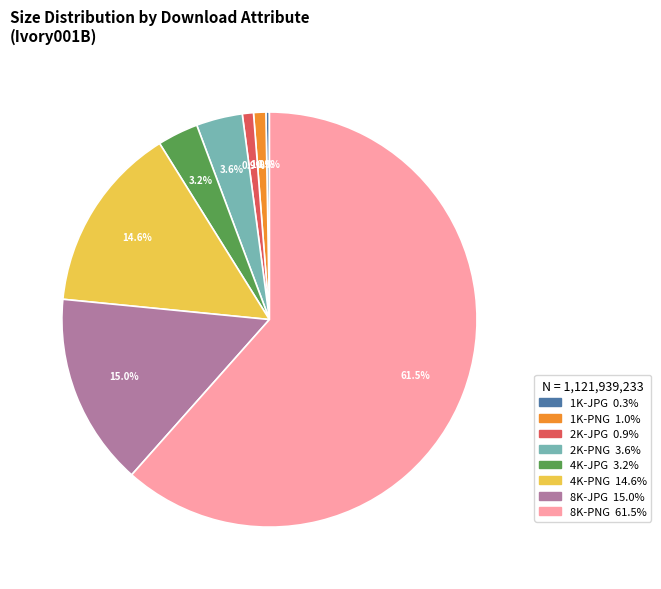

Between 2K-JPG and 4K-PNG, which is larger?

4K-PNG